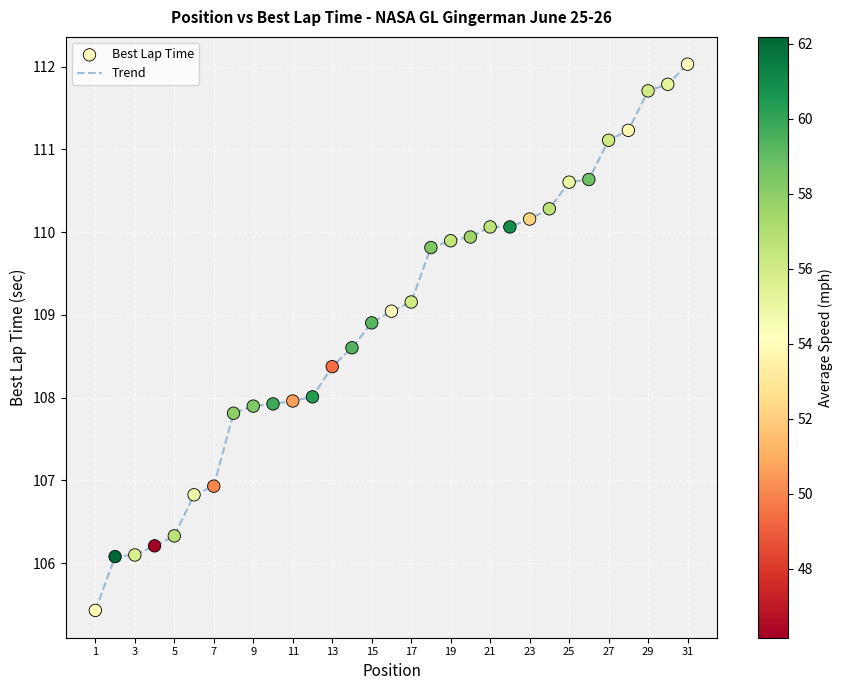

What is the greatest value displayed?

112.0